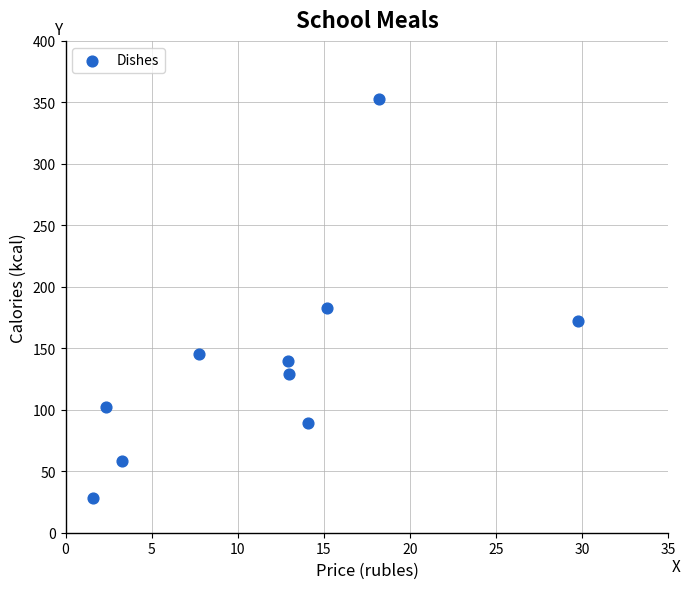

What Y value in the scatter plot is closest to 190?

183.0